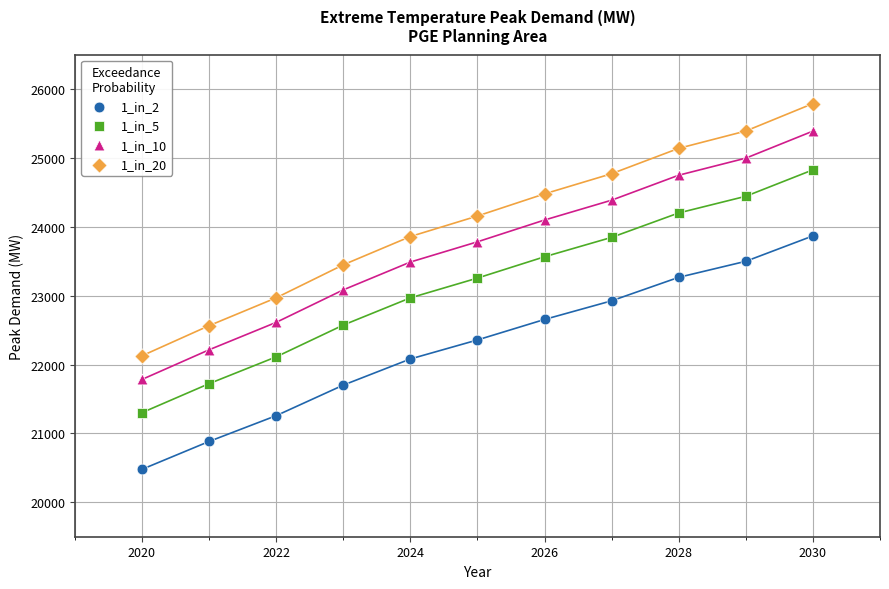

Which series reaches the maximum Y coordinate?

1_in_20